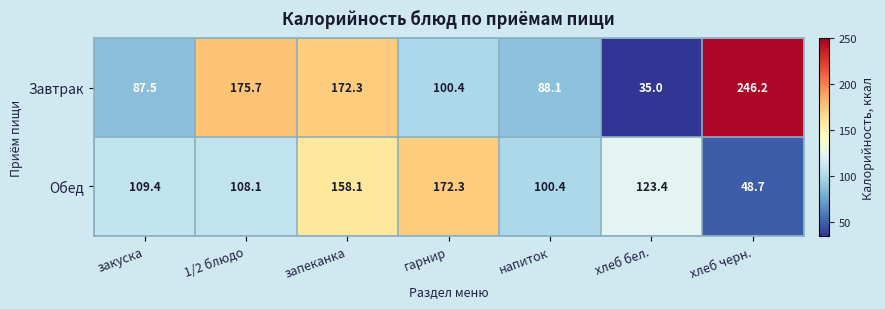

What is the spread (max minus min) of values at запеканка?

14.2